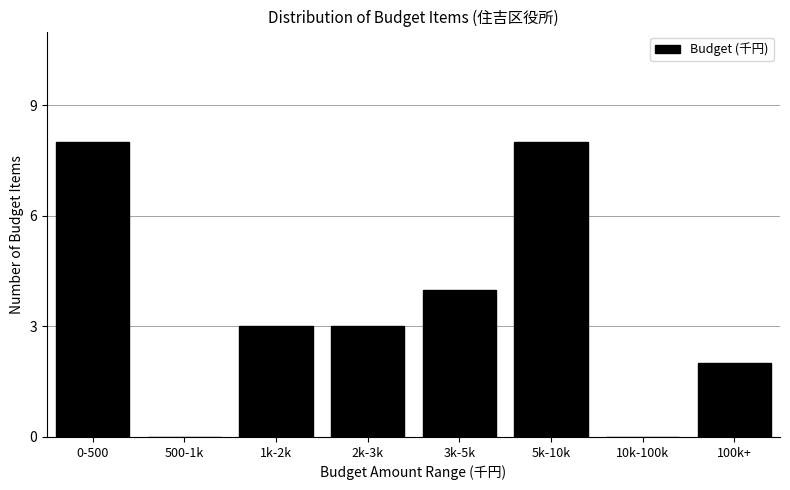

Reading right to left, extract all data points from this chart.

100k+=2	10k-100k=0	5k-10k=8	3k-5k=4	2k-3k=3	1k-2k=3	500-1k=0	0-500=8